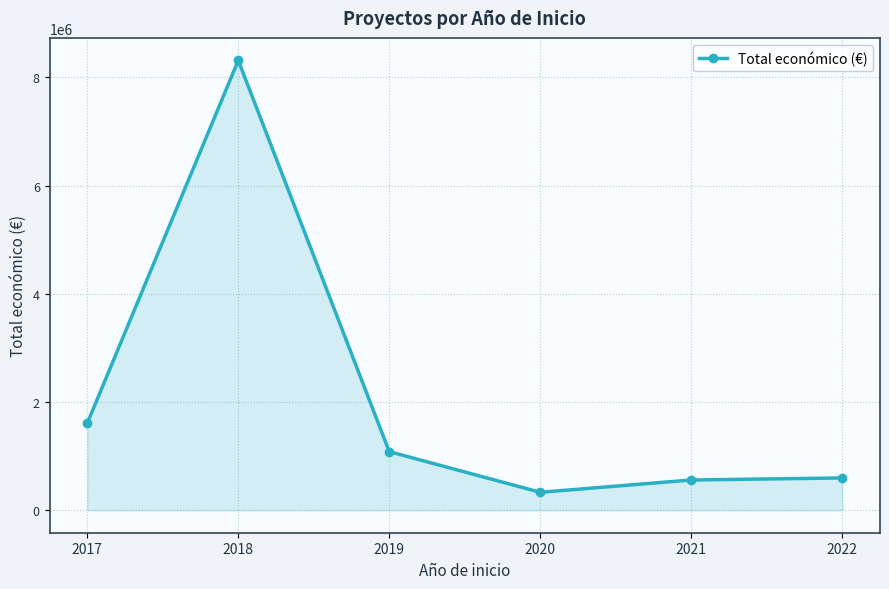

What is the value of the 5th point from the left?

558710.6